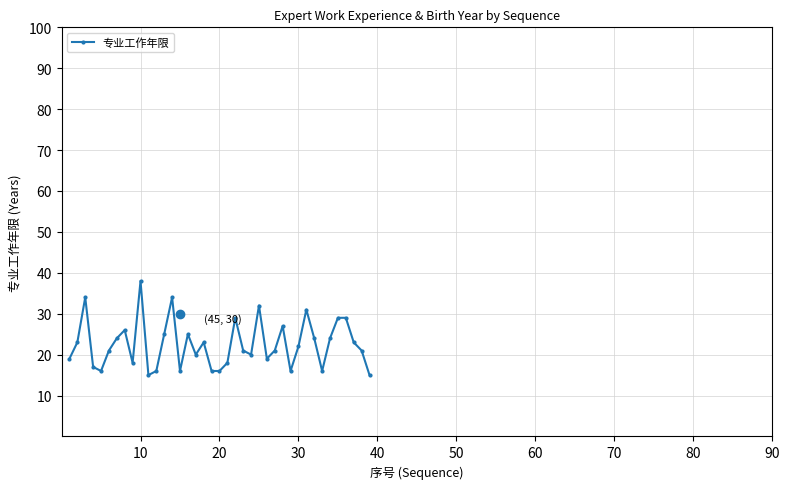

What is the value of the 11th point from the left?

15